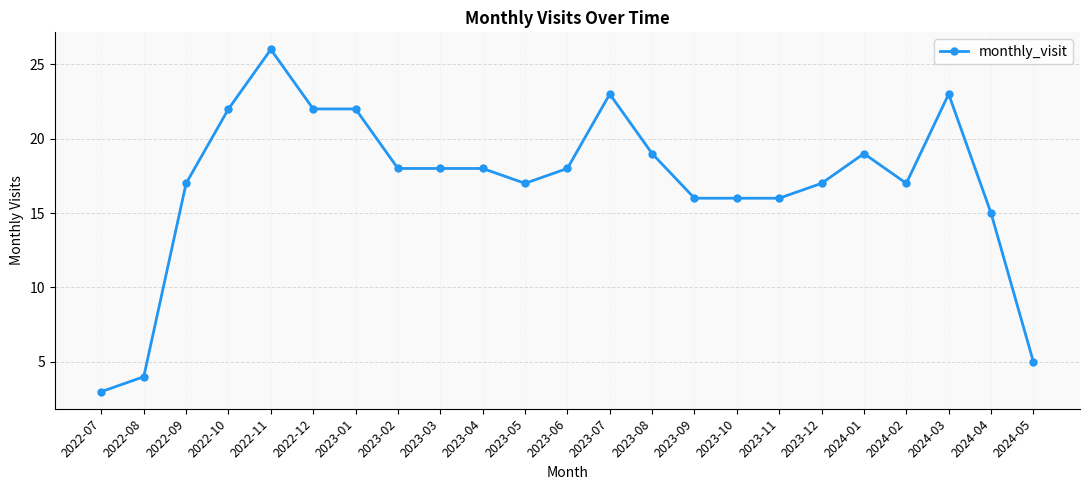

What is the value of the 15th point from the left?

16